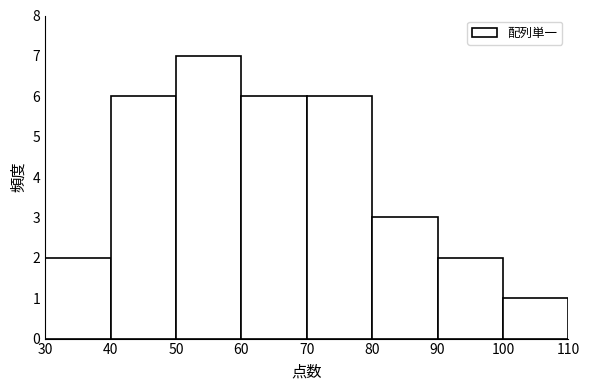

Reading left to right, list every bar in this chart as the range it spans on the x-axis followed by its height. The values are not printed on the chart, so give them approximately, as read against the axis.

30 to 40: 2
40 to 50: 6
50 to 60: 7
60 to 70: 6
70 to 80: 6
80 to 90: 3
90 to 100: 2
100 to 110: 1